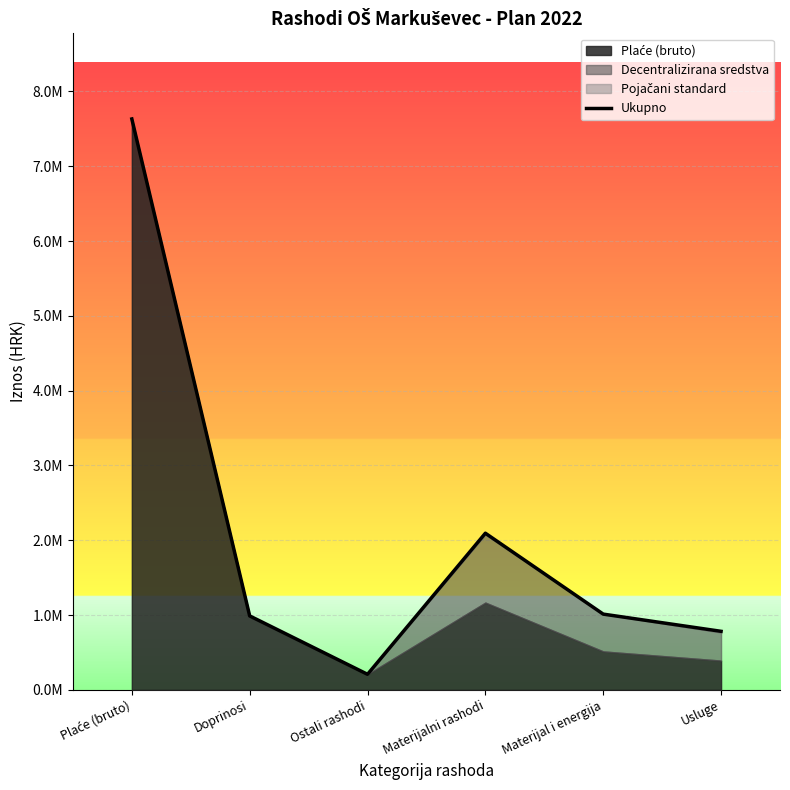

What is the ratio of the value at Materijalni rashodi to the value at Usluge?

2.7